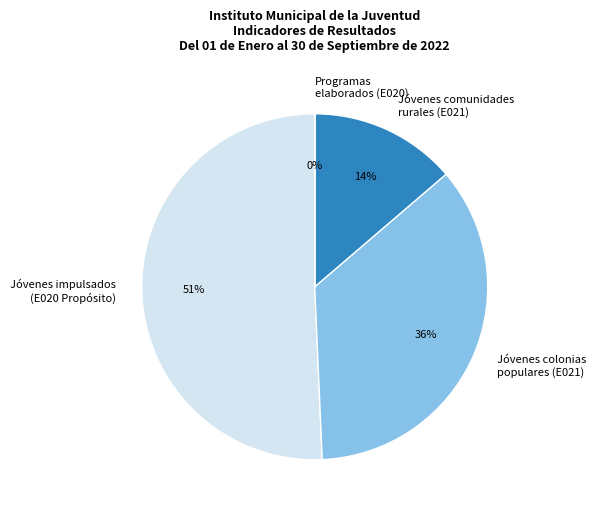

Which category has the biggest portion of the pie?

Jóvenes impulsados (E020 Propósito)